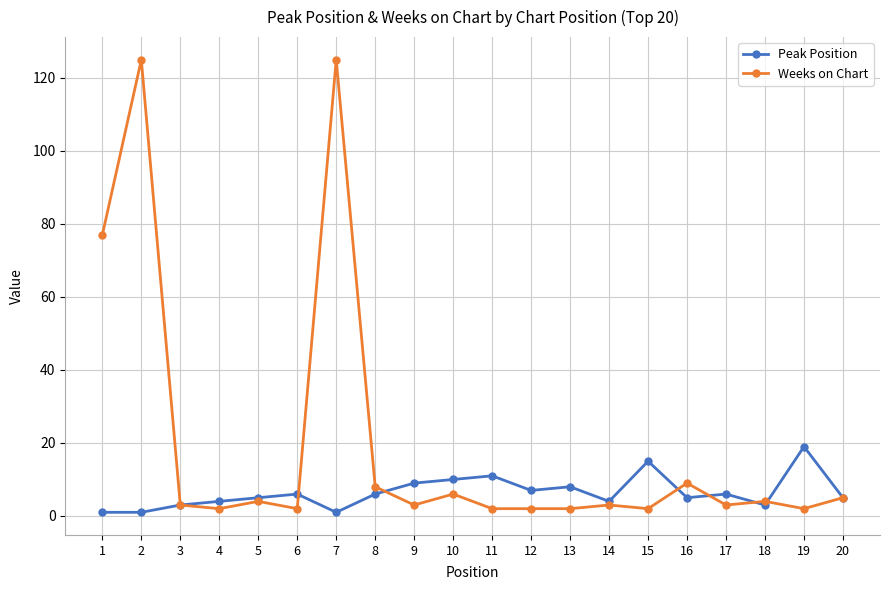

List the series in order of their overall mean, highest first.

Weeks on Chart, Peak Position